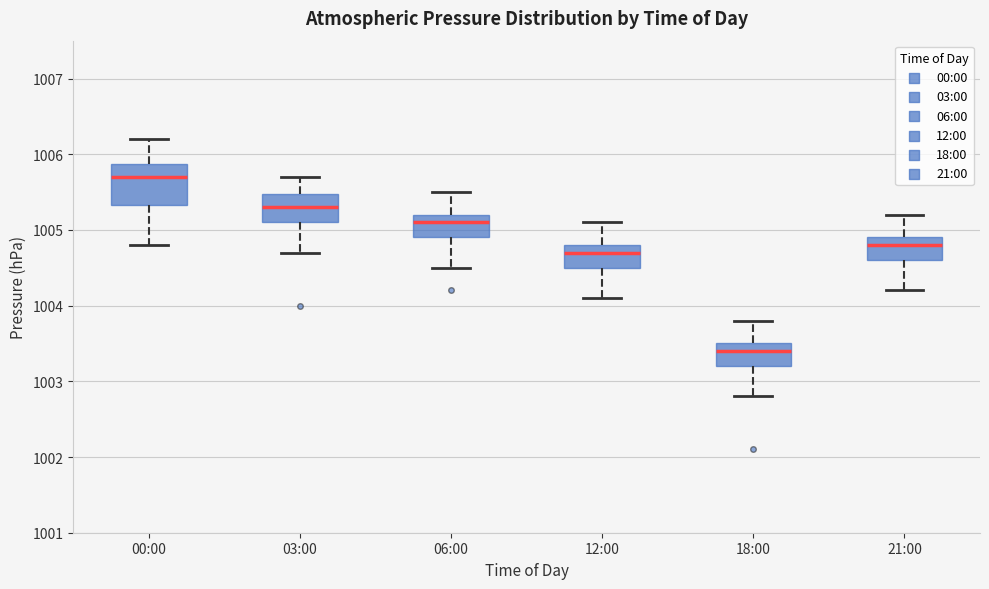

Which box has the lowest median line?

18:00